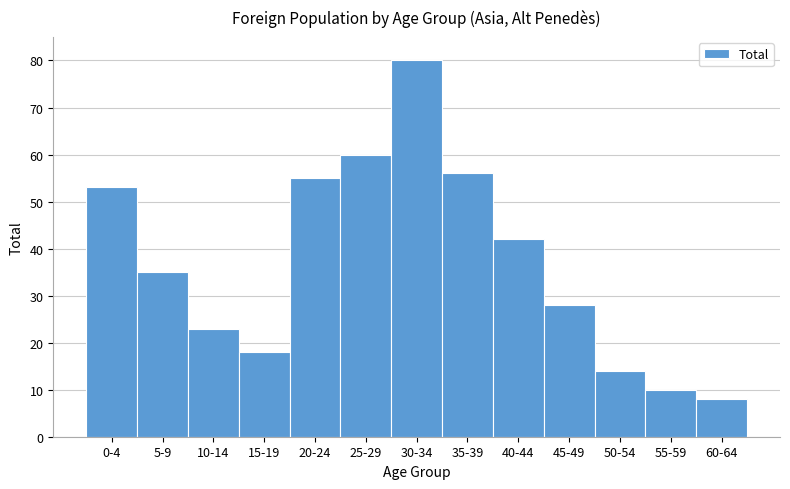

Reading left to right, what are all the values shown in this chart?

0-4=53	5-9=35	10-14=23	15-19=18	20-24=55	25-29=60	30-34=80	35-39=56	40-44=42	45-49=28	50-54=14	55-59=10	60-64=8